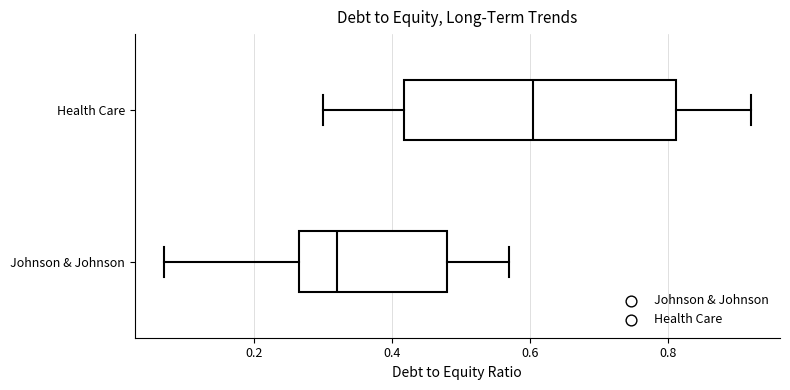

Which box's median line is the furthest to the left?

Johnson & Johnson